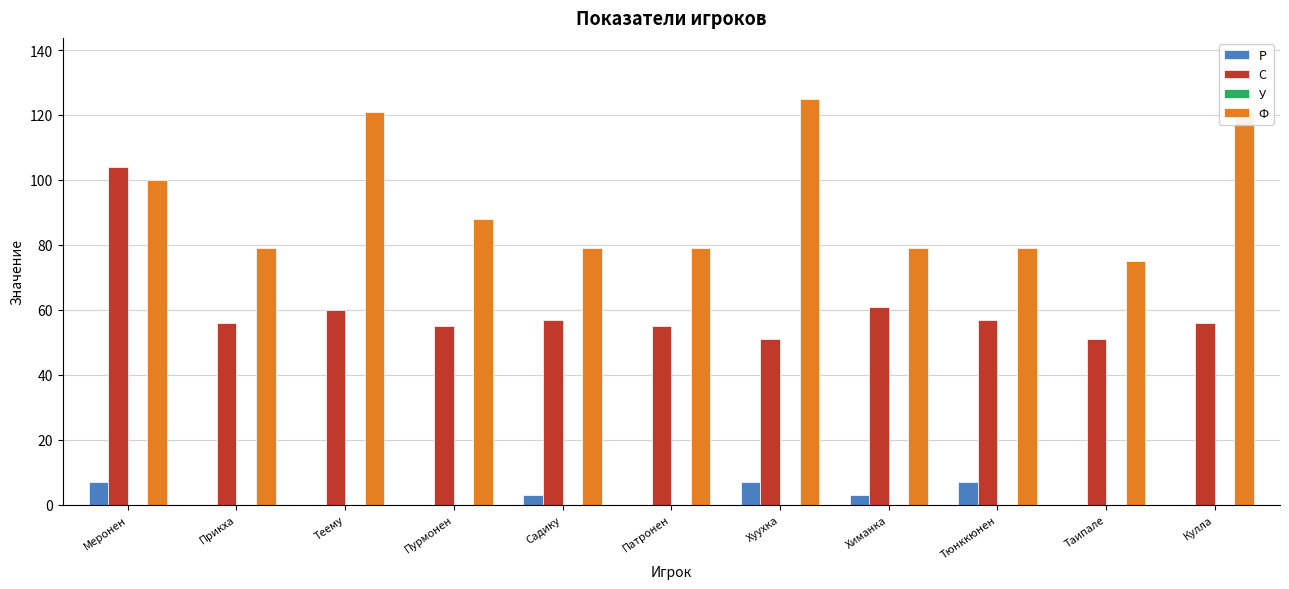

What is the sum of all Р values?

27